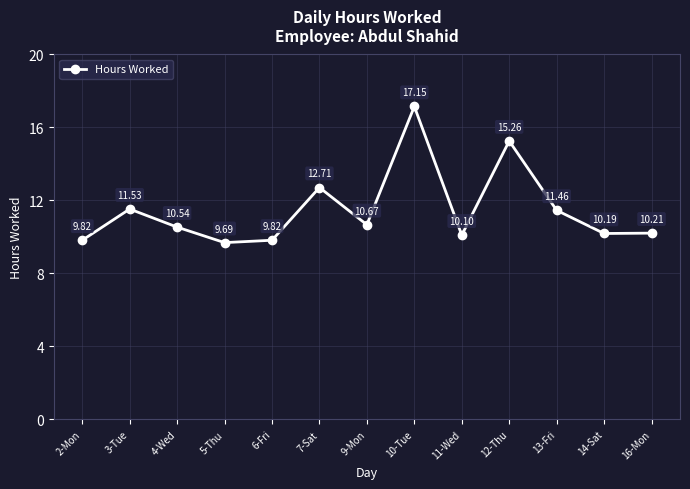

What is the change in value from 9-Mon to 16-Mon?

-0.5